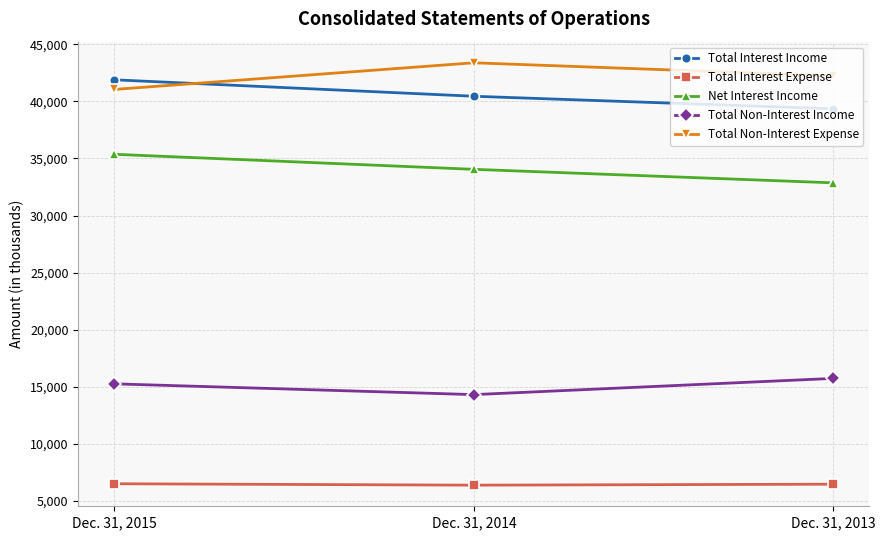

Is the value of Total Interest Expense at Dec. 31, 2014 greater than the value of Total Non-Interest Expense at Dec. 31, 2014?

No